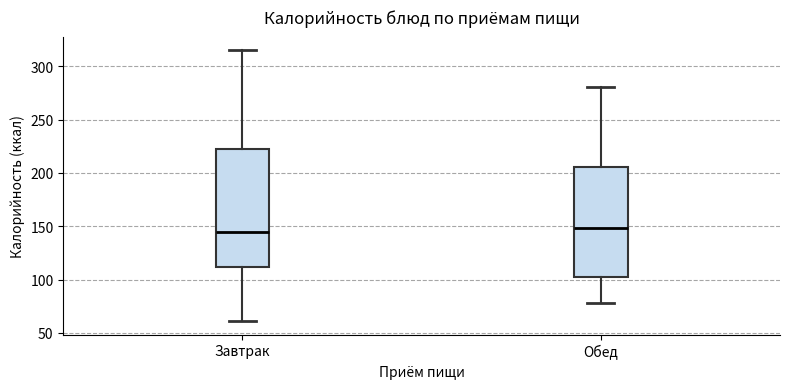

Reading left to right, read every box against the y-axis: the position of its median line, the range the box covers, and the ends of its whiskers. The values are not printed on the chart, so give them approximately, as read against the axis.

Завтрак: median 145, box 110 to 220, whiskers 60 to 315
Обед: median 150, box 105 to 205, whiskers 80 to 280